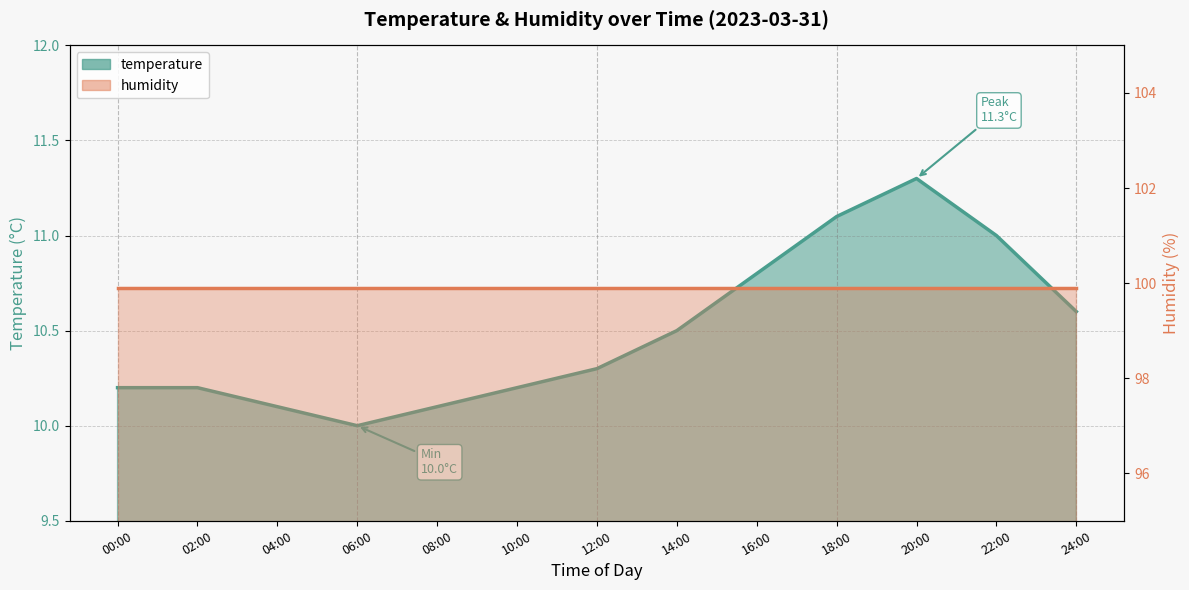

Between 10:00 and 00:00, which is larger?

10:00